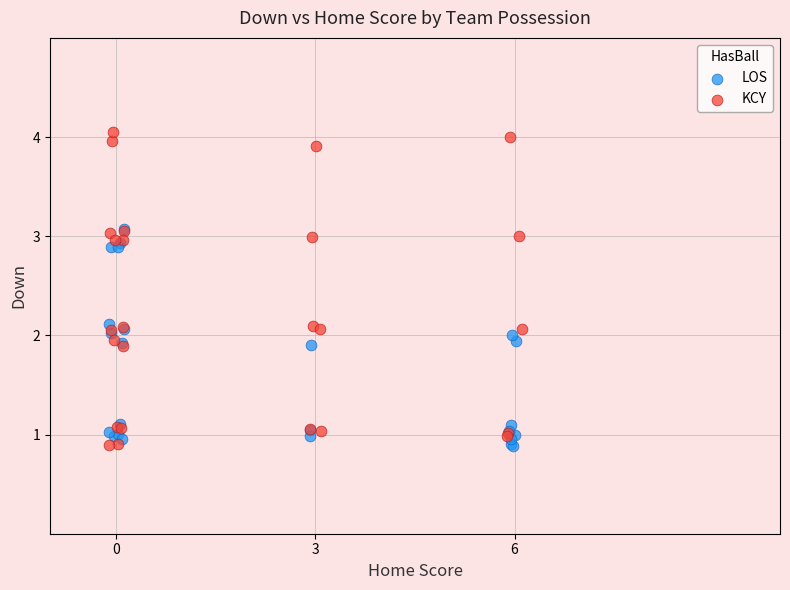

Which series reaches the maximum Y coordinate?

KCY